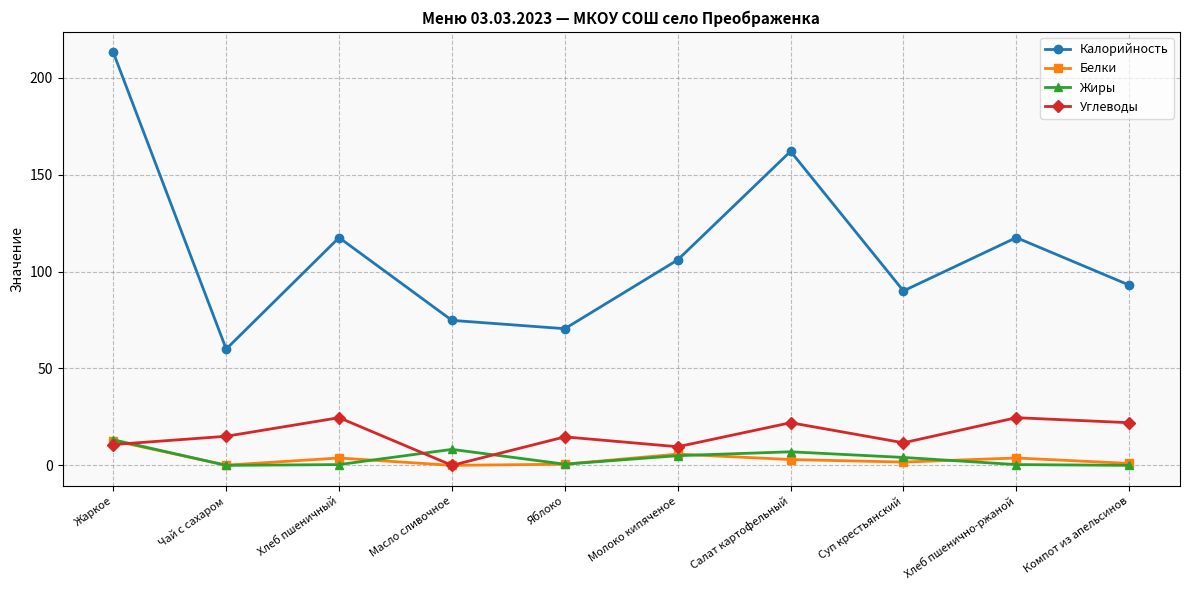

How many values in the Калорийность series are below 106?

5